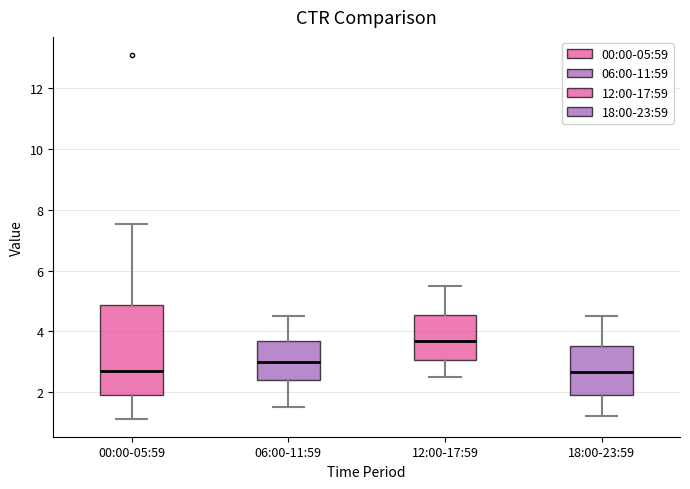

Reading left to right, read every box against the y-axis: the position of its median line, the range the box covers, and the ends of its whiskers. The values are not printed on the chart, so give them approximately, as read against the axis.

00:00-05:59: median 2.6, box 2.0 to 4.8, whiskers 1.2 to 7.6
06:00-11:59: median 3.0, box 2.4 to 3.8, whiskers 1.6 to 4.6
12:00-17:59: median 3.8, box 3.0 to 4.6, whiskers 2.6 to 5.6
18:00-23:59: median 2.6, box 2.0 to 3.6, whiskers 1.2 to 4.6